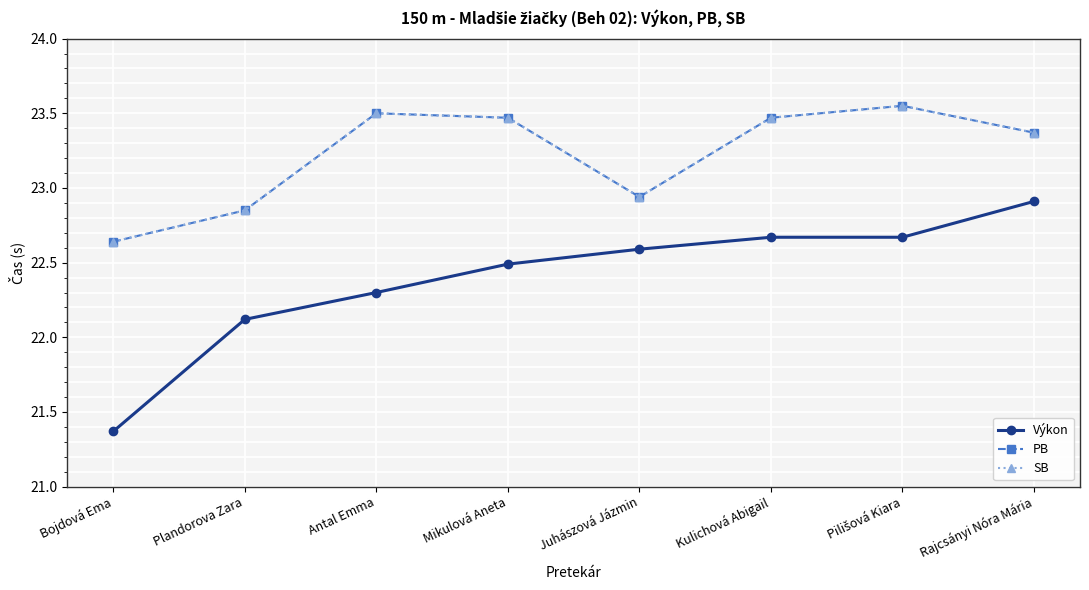

How many lines are shown in the chart?

3